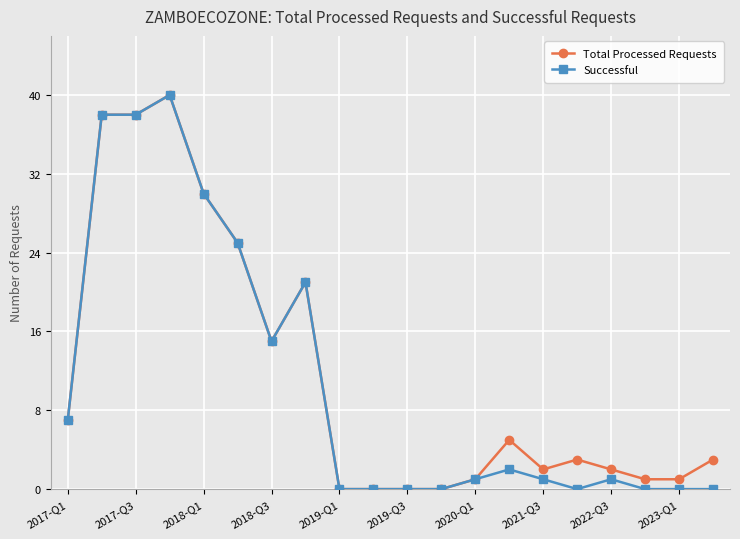

True or false: Total Processed Requests has more than 1 points higher than both neighbors.

True